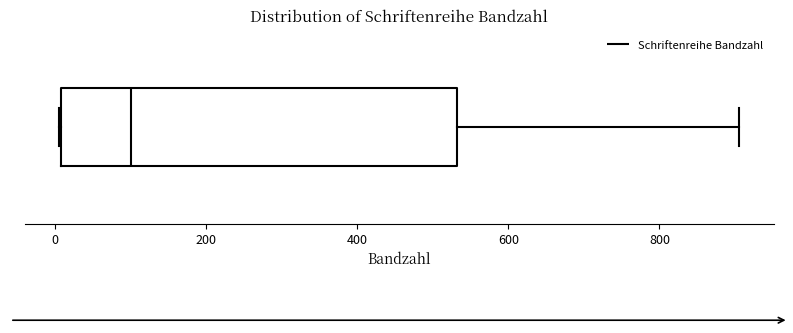

Read this box plot against the x-axis: the position of the median line, the range covered by the box, and the ends of both whiskers. The values are not printed on the chart, so give them approximately, as read against the axis.

median 100, box 0 to 540, whiskers 0 to 900